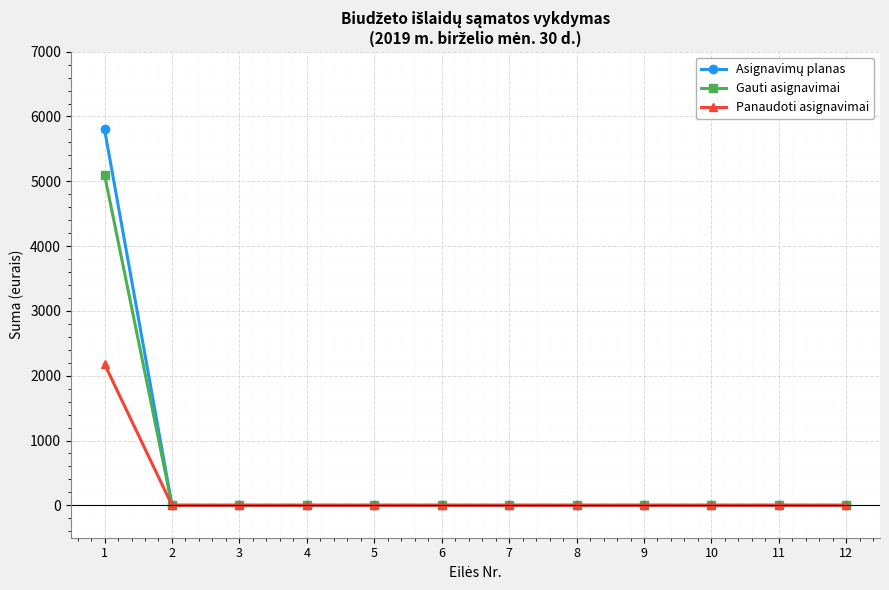

What is the maximum value for Gauti asignavimai?

5100.0